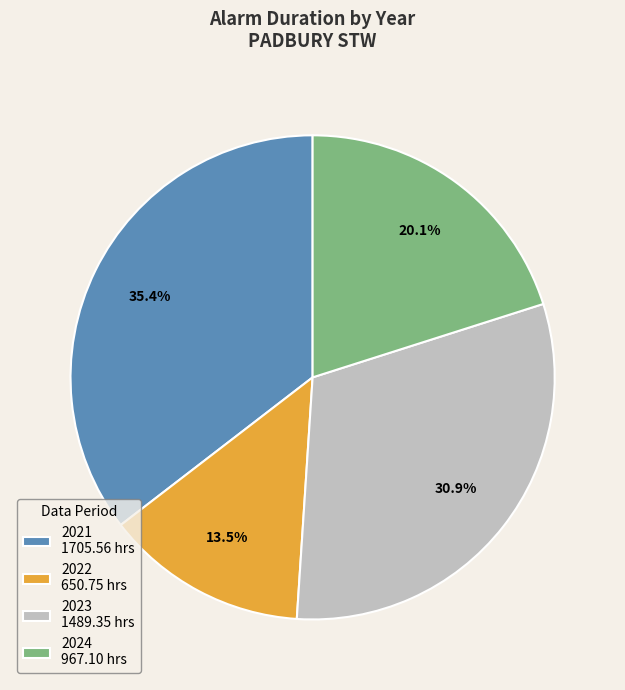

Between 2023 and 2024, which is larger?

2023